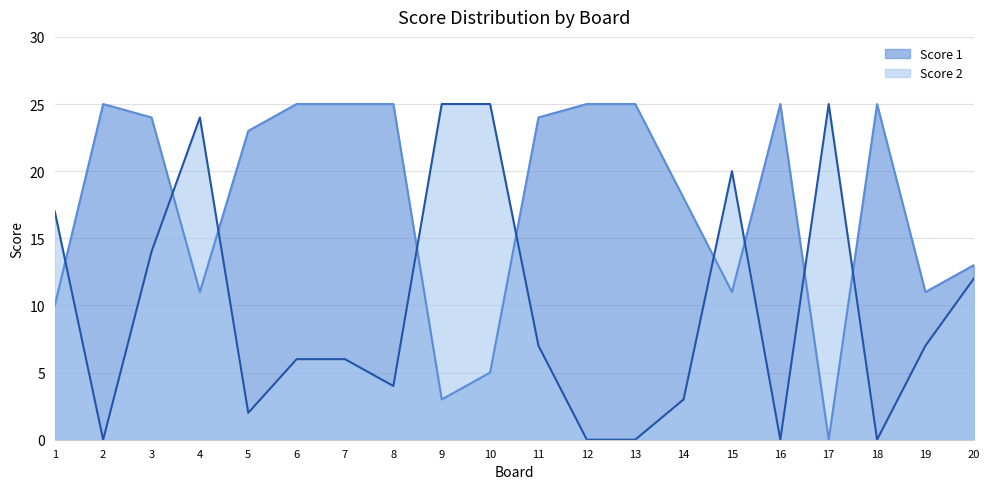

At which label does Score 1 first exceed 24?

2